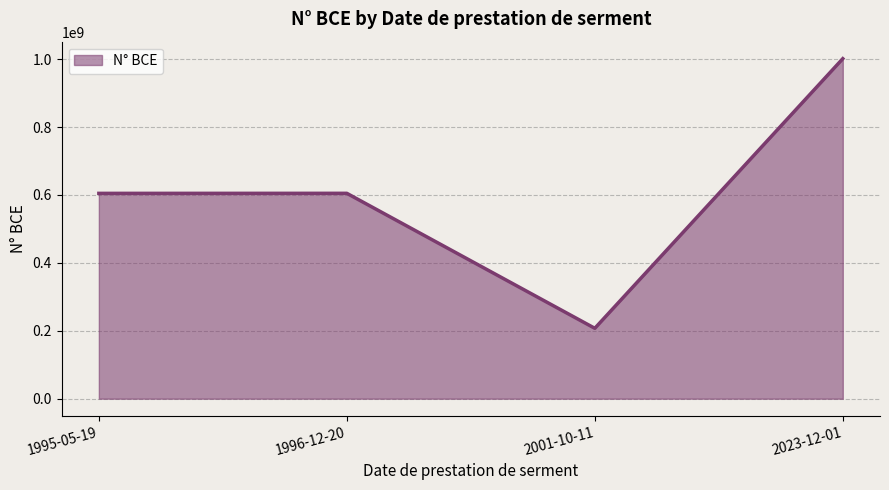

What is the maximum value shown in the chart?

1001510251